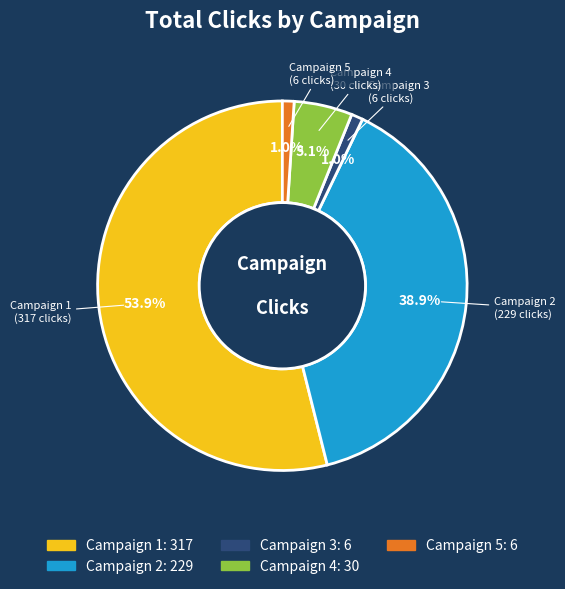

Which category accounts for the majority?

Campaign 1